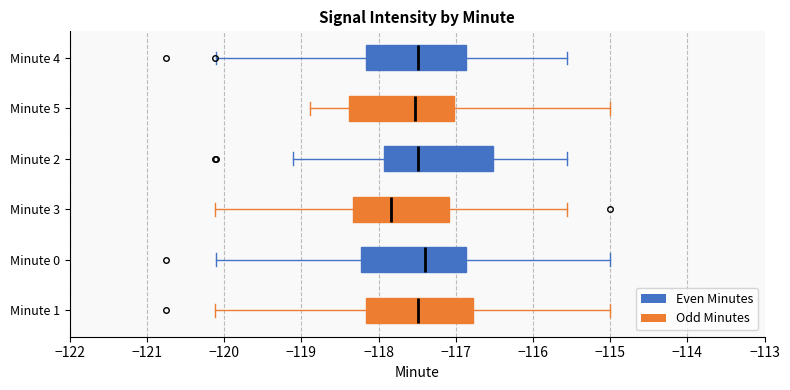

Where does the median line of the box for Minute 5 (Odd Minutes) sit on the x-axis? The values are not printed on the chart, so give them approximately, as read against the axis.

-117.5